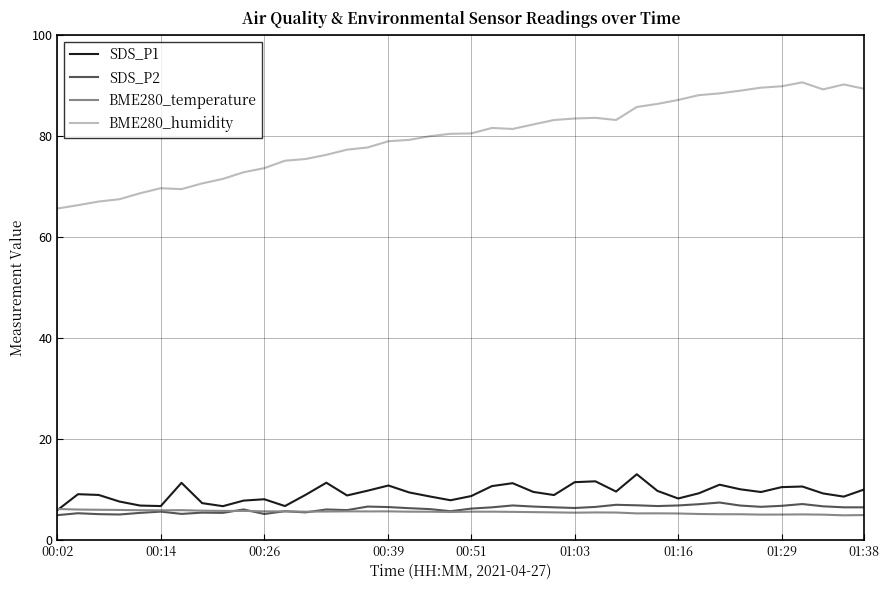

Which series has the largest range (max minus min)?

BME280_humidity